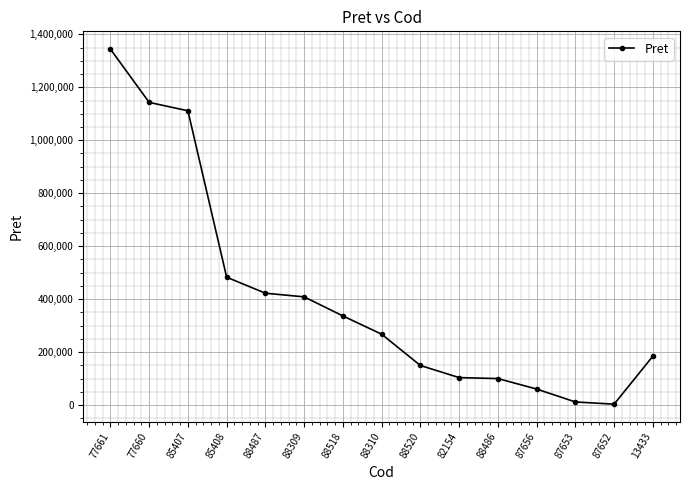

How many categories are shown in the chart?

15